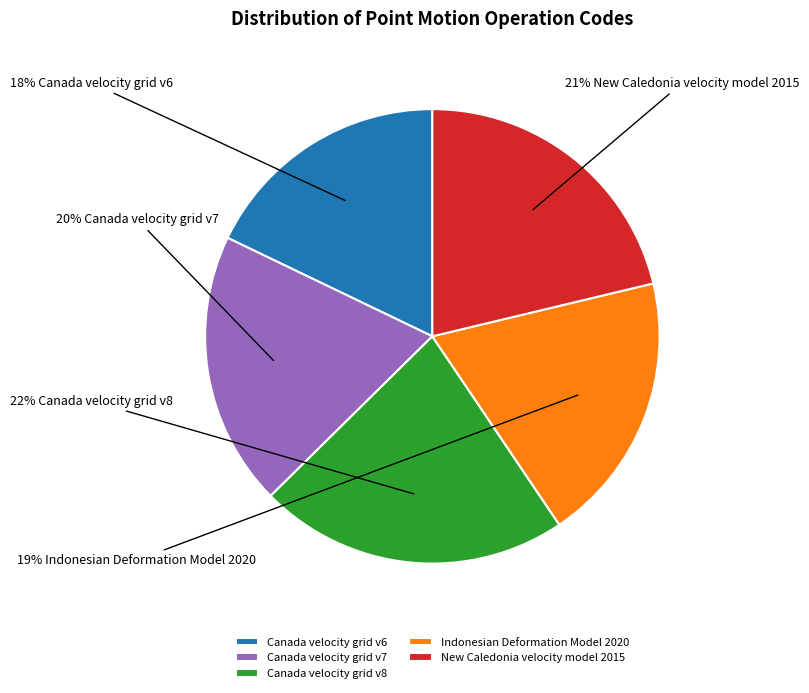

To the nearest percent, what is the difference between the largest and smallest slice percentages?

4%